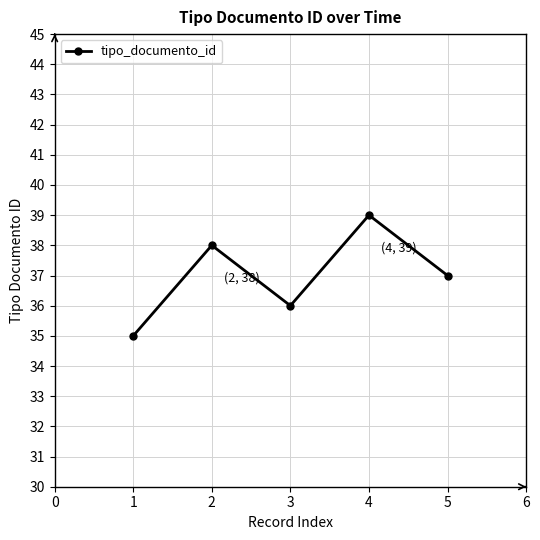

At which category does the chart reach its minimum across all series?

1